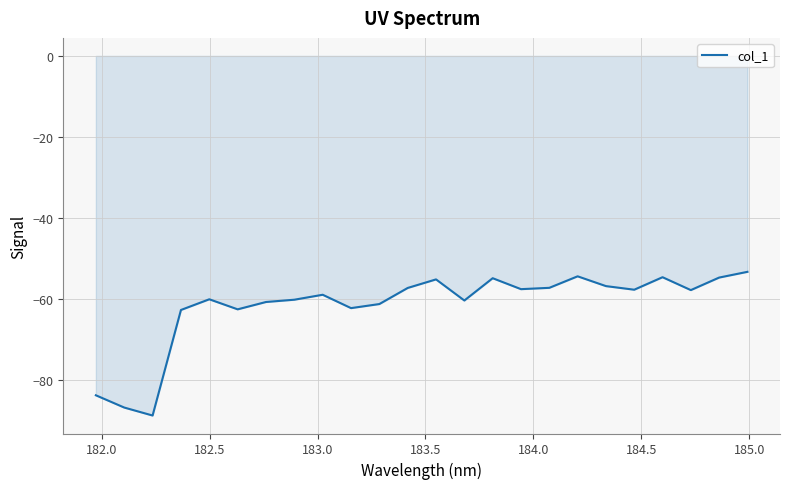

What is the maximum value shown in the chart?

-53.3